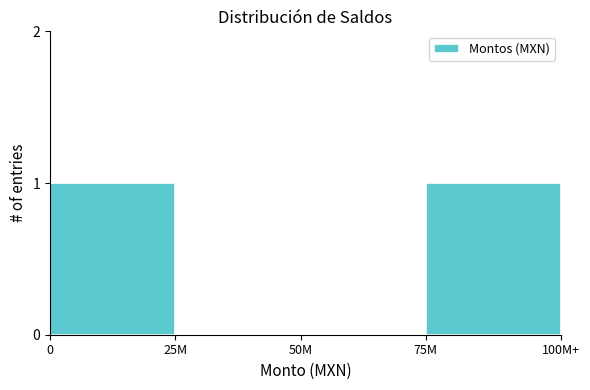

Reading left to right, list all the values displayed in this chart.

0=1	25M=0	50M=0	75M=1